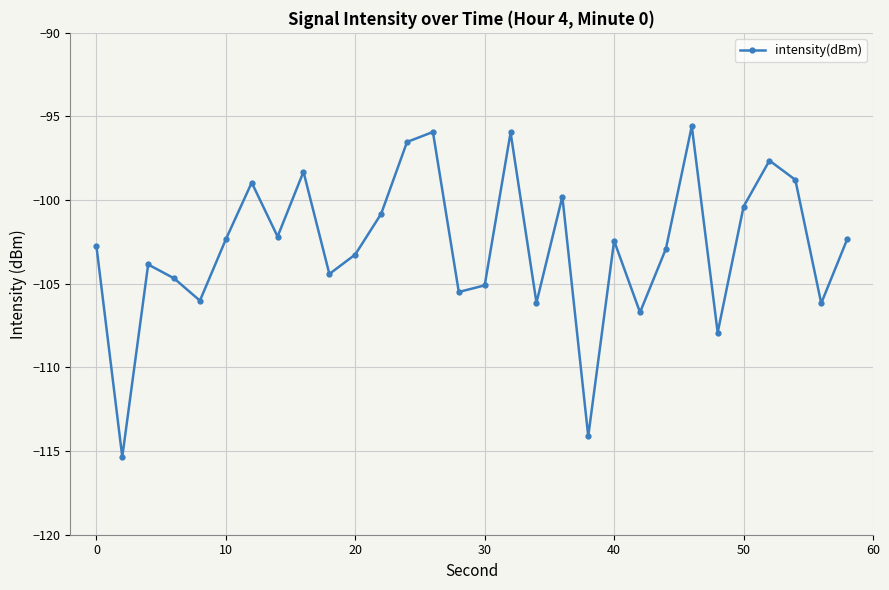

True or false: the data has more than 2 interior local peaks.

True